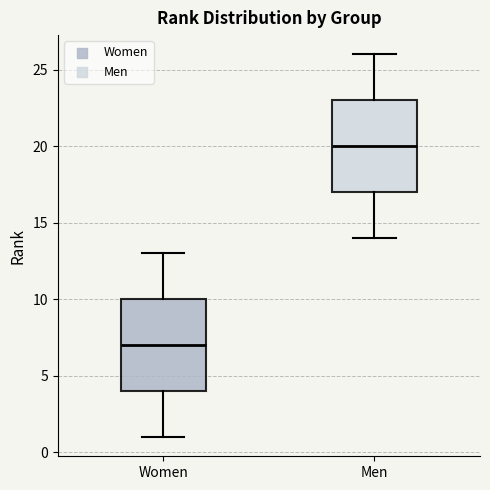

Reading left to right, transcribe this box plot: for each box, give where its median line is, the range the box spans, and where its two whiskers end, as read against the y-axis. The values are not printed on the chart, so give them approximately, as read against the axis.

Women: median 7, box 4 to 10, whiskers 1 to 13
Men: median 20, box 17 to 23, whiskers 14 to 26